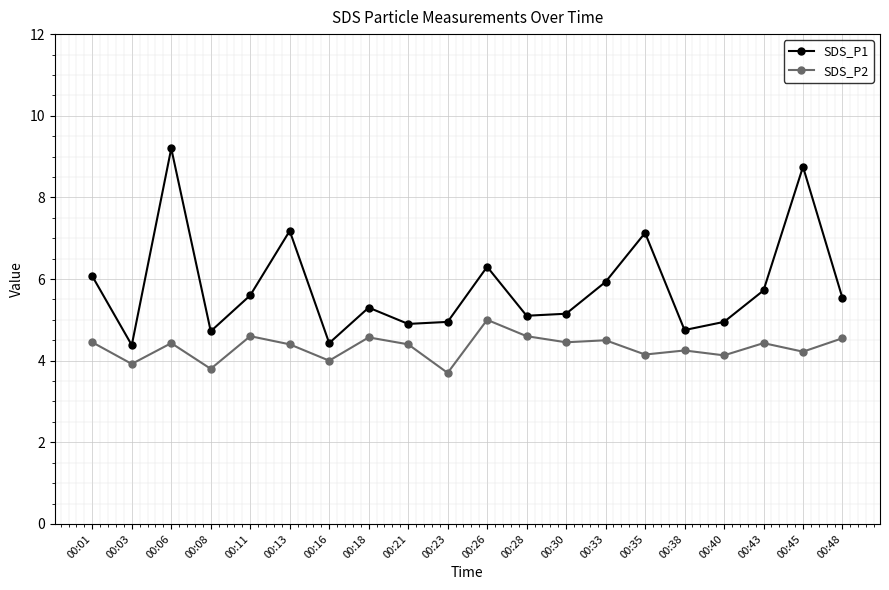

True or false: SDS_P1 and SDS_P2 intersect in this chart.

False